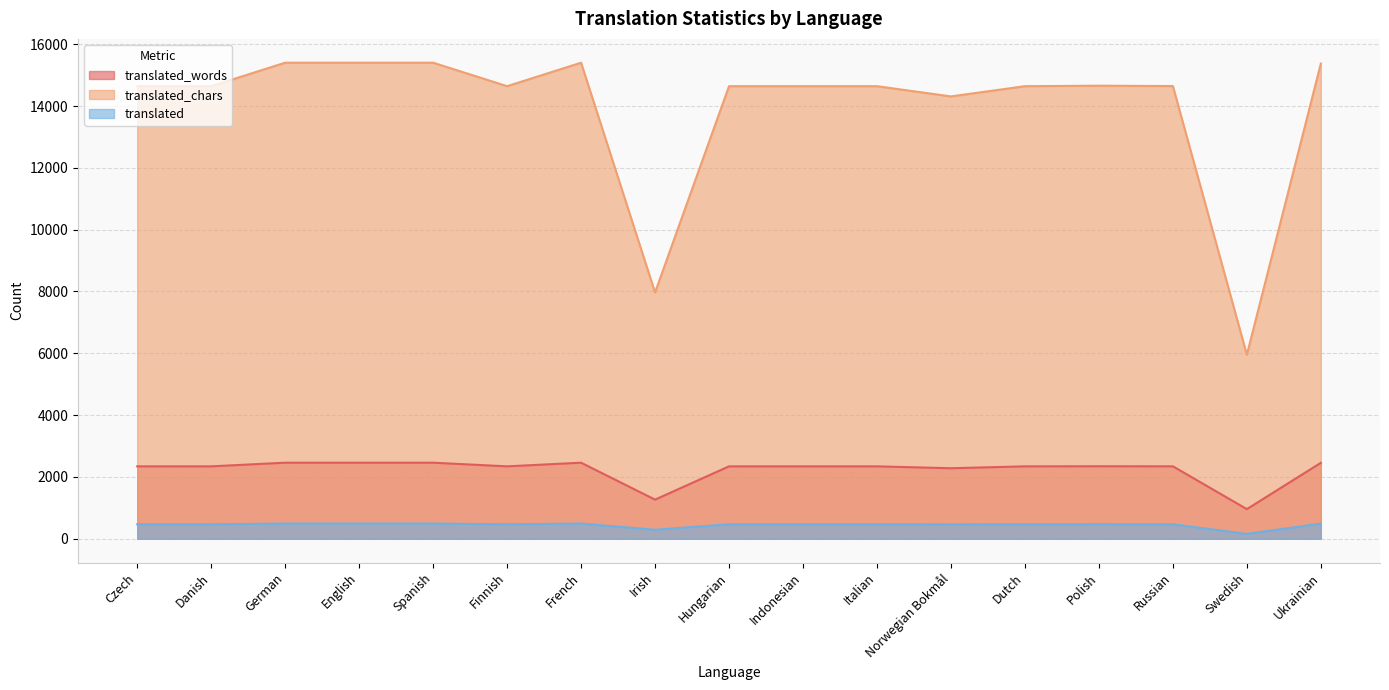

True or false: translated_chars and translated intersect in this chart.

False